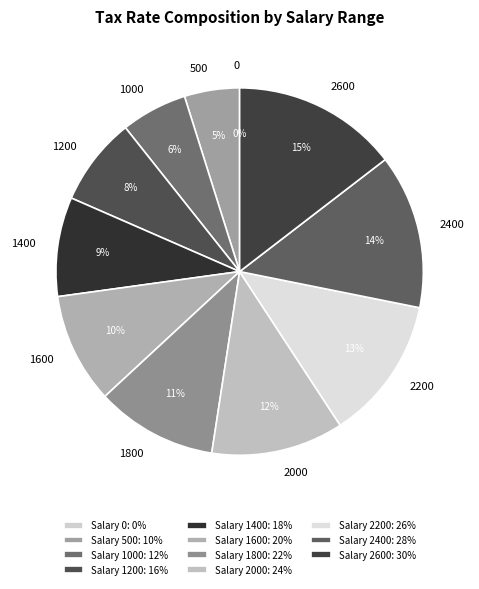

Is it true that 0 is 0% of the pie?

True